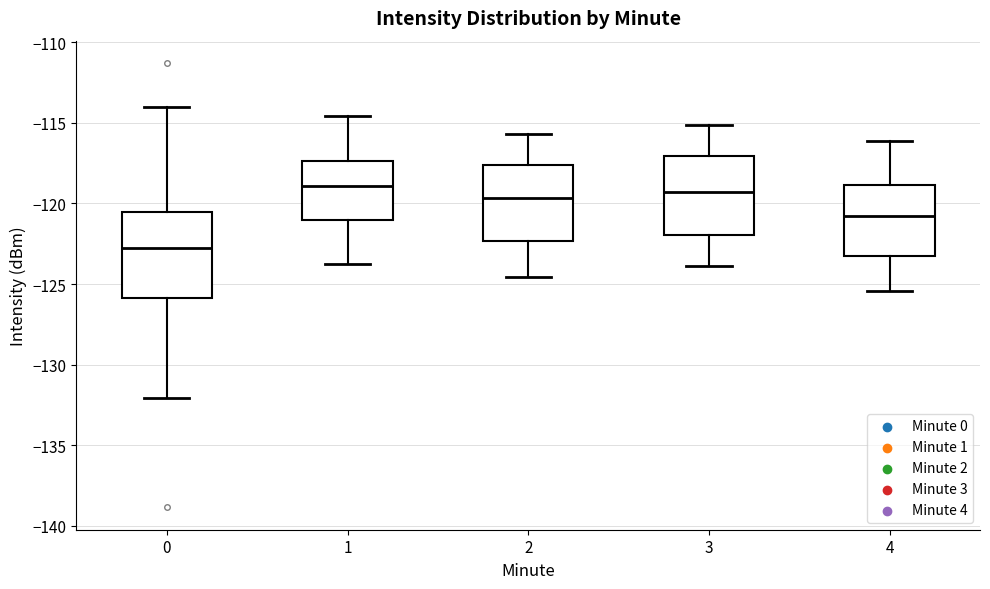

Where does the median line of the box at x = 0 sit on the y-axis? The values are not printed on the chart, so give them approximately, as read against the axis.

-122.5